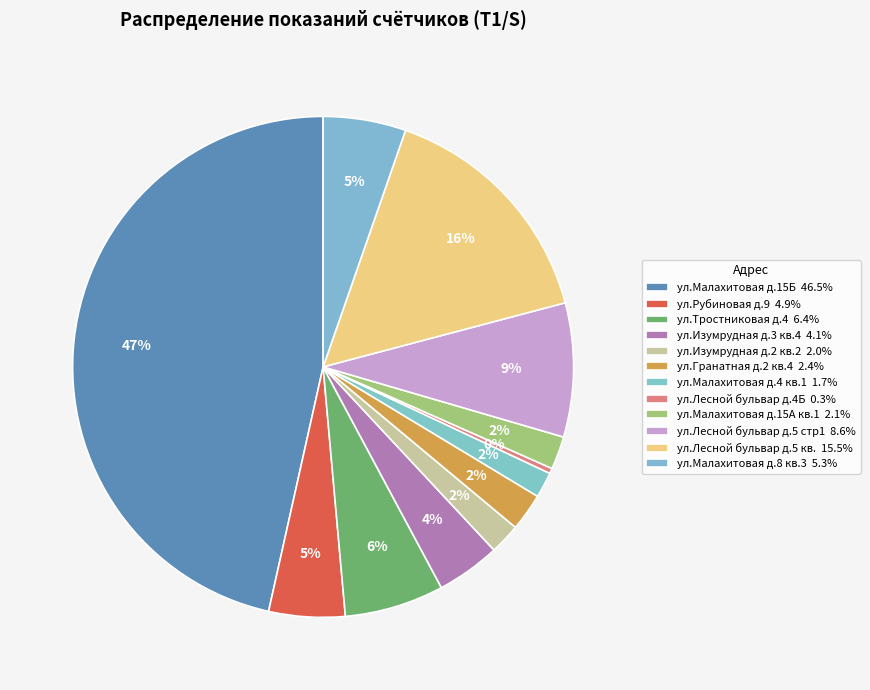

Count the number of slices in the pie.

12